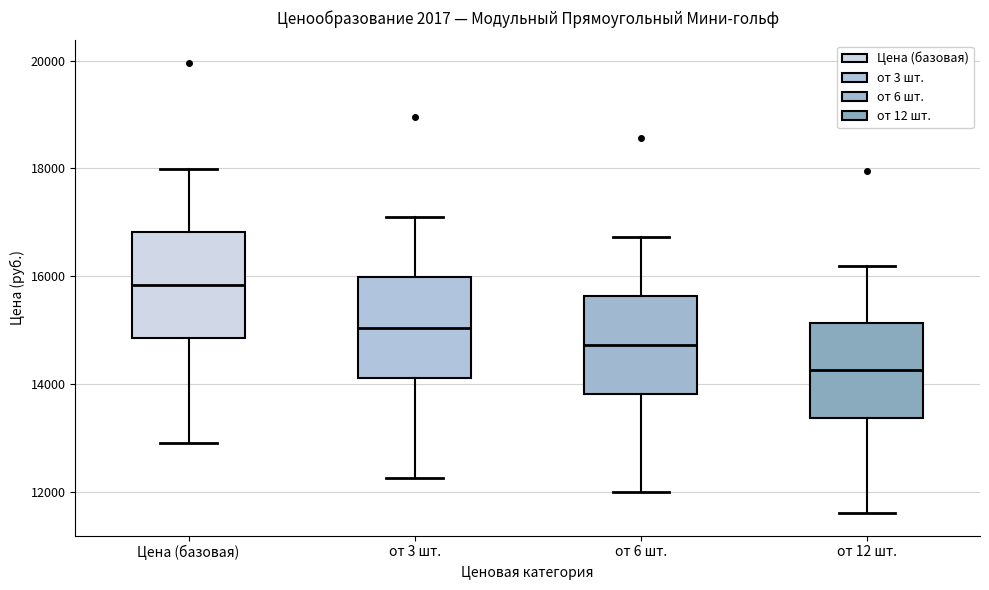

Reading left to right, transcribe this box plot: for each box, give where its median line is, the range the box spans, and where its two whiskers end, as read against the y-axis. The values are not printed on the chart, so give them approximately, as read against the axis.

Цена (базовая): median 15800, box 14800 to 16800, whiskers 13000 to 18000
от 3 шт.: median 15000, box 14200 to 16000, whiskers 12200 to 17000
от 6 шт.: median 14800, box 13800 to 15600, whiskers 12000 to 16800
от 12 шт.: median 14200, box 13400 to 15200, whiskers 11600 to 16200